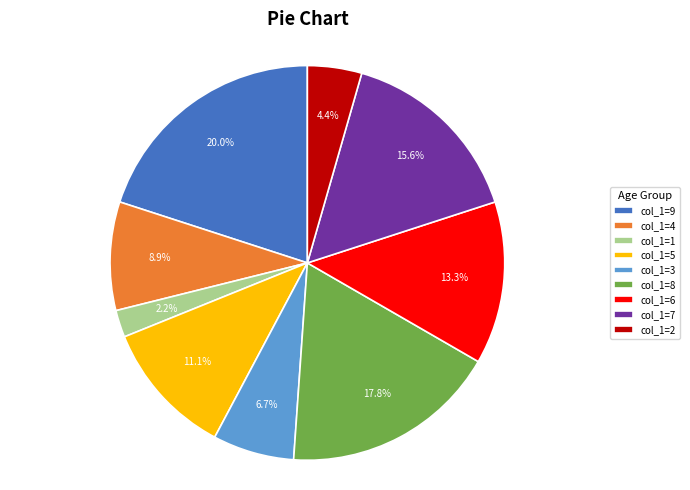

Which category has the biggest portion of the pie?

col_1=9